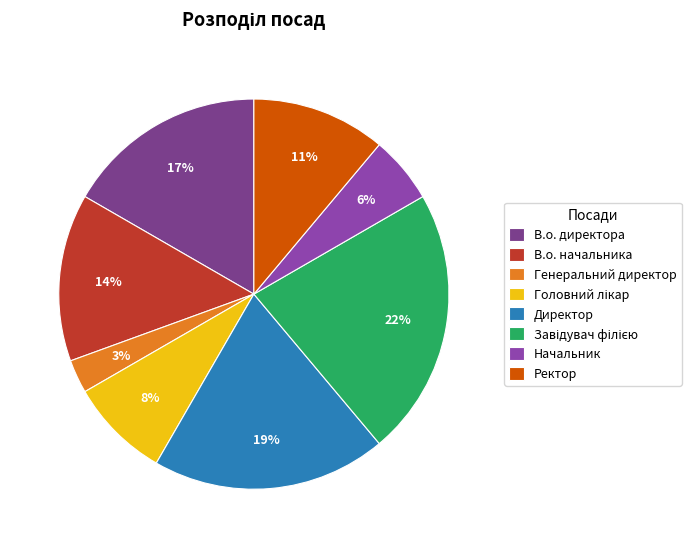

Count the number of slices in the pie.

8